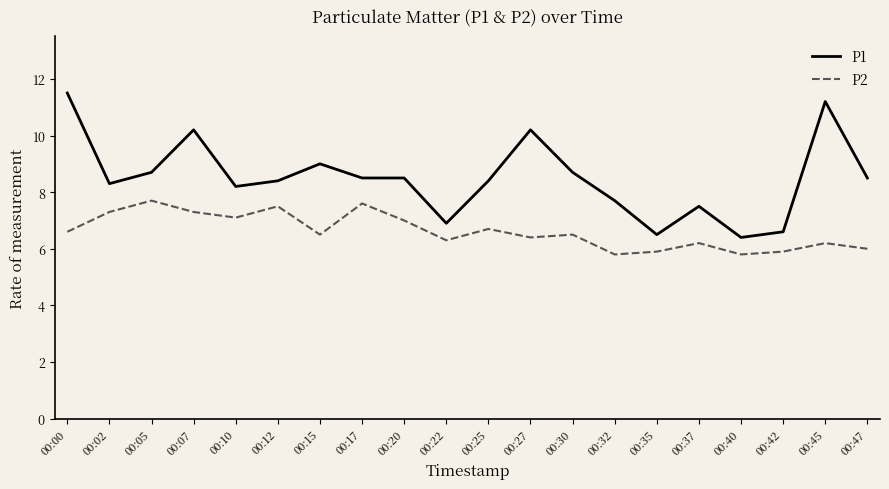

Rank the series at 00:45 from lowest to highest value.

P2, P1